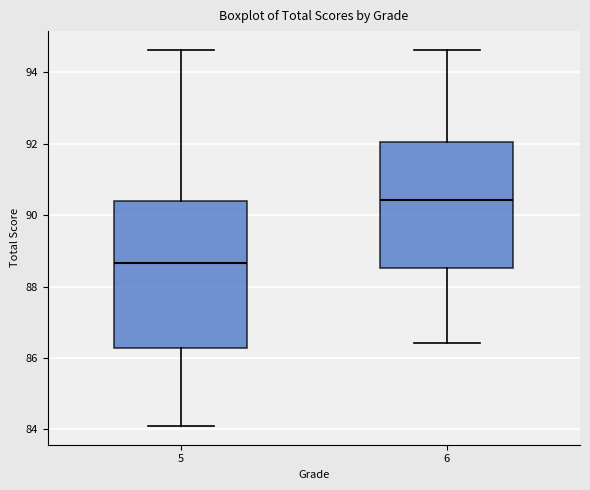

Which box's median line is the highest?

6